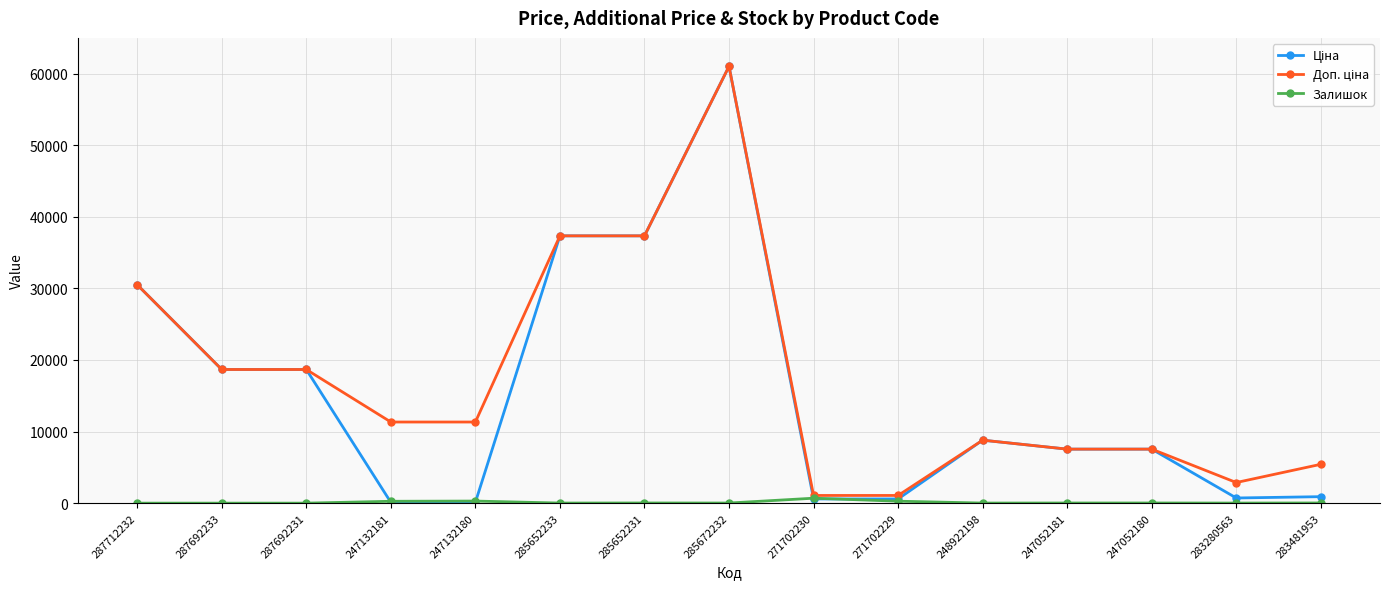

Is it true that Залишок equals 290.0 at 247132180?

True